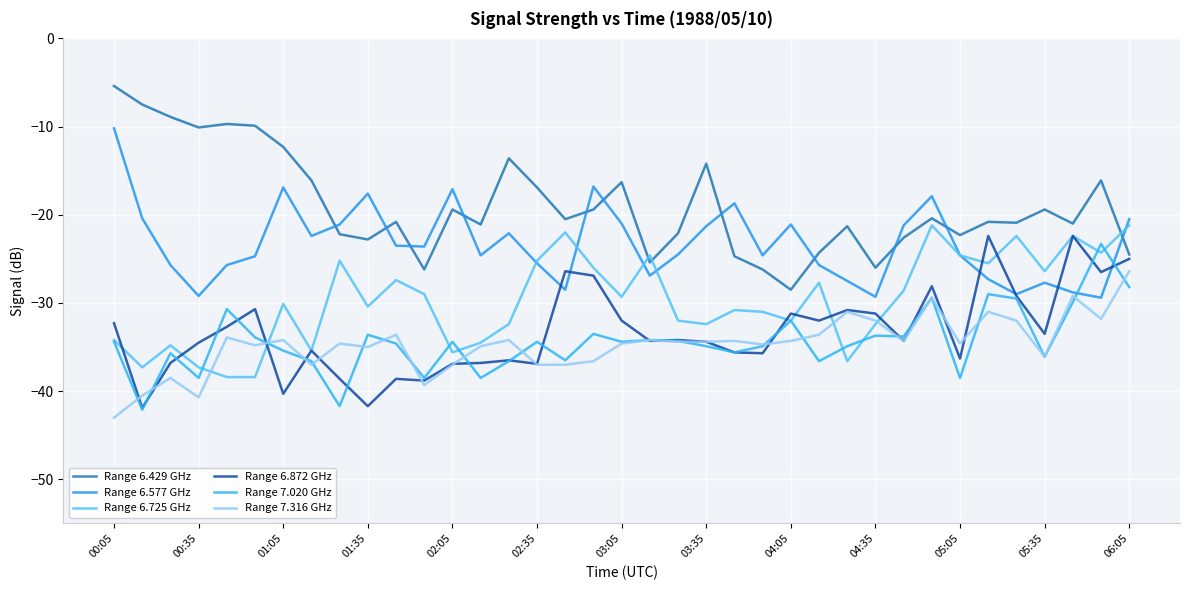

Reading right to left, extract all data points from this chart.

Range 6.429 GHz: -24.5	-16.1	-21.0	-19.4	-20.9	-20.8	-22.3	-20.4	-22.6	-26.0	-21.3	-24.3	-28.5	-26.2	-24.7	-14.2	-22.1	-25.4	-16.3	-19.4	-20.5	-16.9	-13.6	-21.1	-19.4	-26.2	-20.8	-22.8	-22.2	-16.1	-12.3	-9.9	-9.7	-10.1	-8.9	-7.5	-5.4
Range 6.577 GHz: -20.5	-29.4	-28.8	-27.7	-29.0	-27.3	-24.6	-17.9	-21.2	-29.3	-27.5	-25.7	-21.1	-24.6	-18.7	-21.3	-24.5	-26.9	-21.0	-16.8	-28.5	-25.5	-22.1	-24.6	-17.1	-23.6	-23.5	-17.6	-21.1	-22.4	-16.9	-24.7	-25.7	-29.2	-25.7	-20.4	-10.2
Range 6.725 GHz: -21.2	-24.3	-22.4	-26.4	-22.4	-25.5	-24.6	-21.2	-28.6	-32.4	-36.6	-27.7	-32.0	-31.0	-30.8	-32.4	-32.0	-24.6	-29.3	-26.0	-22.0	-25.2	-32.4	-34.5	-35.6	-29.0	-27.4	-30.4	-25.2	-35.4	-30.1	-38.4	-38.4	-37.3	-34.8	-37.3	-34.2
Range 6.872 GHz: -25.0	-26.5	-22.4	-33.5	-29.2	-22.4	-36.3	-28.1	-34.3	-31.2	-30.8	-32.0	-31.2	-35.7	-35.6	-34.4	-34.2	-34.3	-32.0	-26.9	-26.4	-36.9	-36.5	-36.8	-36.9	-38.8	-38.6	-41.7	-38.6	-35.4	-40.3	-30.7	-32.7	-34.5	-36.8	-41.9	-32.3
Range 7.020 GHz: -28.2	-23.3	-29.9	-36.1	-29.5	-29.0	-38.5	-29.4	-33.8	-33.7	-34.9	-36.6	-32.0	-34.9	-35.6	-34.9	-34.3	-34.2	-34.4	-33.5	-36.5	-34.4	-36.6	-38.5	-34.4	-38.5	-34.6	-33.6	-41.7	-36.6	-35.4	-33.9	-30.7	-38.5	-35.7	-42.1	-34.4
Range 7.316 GHz: -26.4	-31.8	-29.2	-36.1	-32.0	-31.0	-34.6	-29.4	-34.3	-32.0	-31.0	-33.6	-34.3	-34.7	-34.3	-34.4	-34.4	-34.2	-34.6	-36.6	-37.0	-37.0	-34.2	-34.9	-37.0	-39.3	-33.6	-35.0	-34.6	-37.0	-34.2	-34.8	-33.9	-40.7	-38.5	-40.5	-43.0